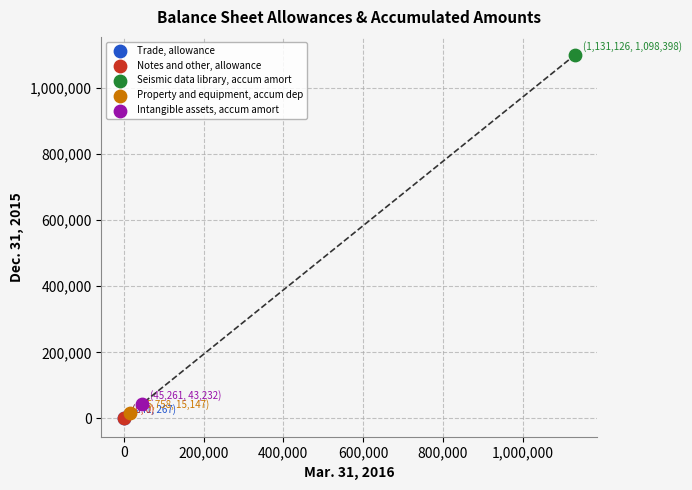

What are all the series names shown in the legend?

Trade, allowance, Notes and other, allowance, Seismic data library, accum amort, Property and equipment, accum dep, Intangible assets, accum amort